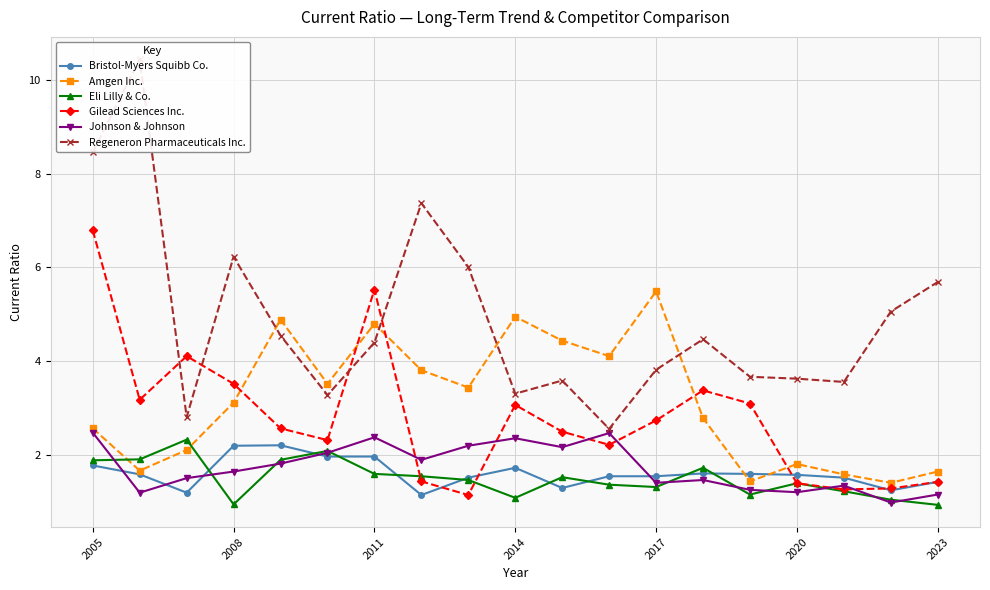

Rank the series by their maximum value, from lowest to highest.

Bristol-Myers Squibb Co., Eli Lilly & Co., Johnson & Johnson, Amgen Inc., Gilead Sciences Inc., Regeneron Pharmaceuticals Inc.